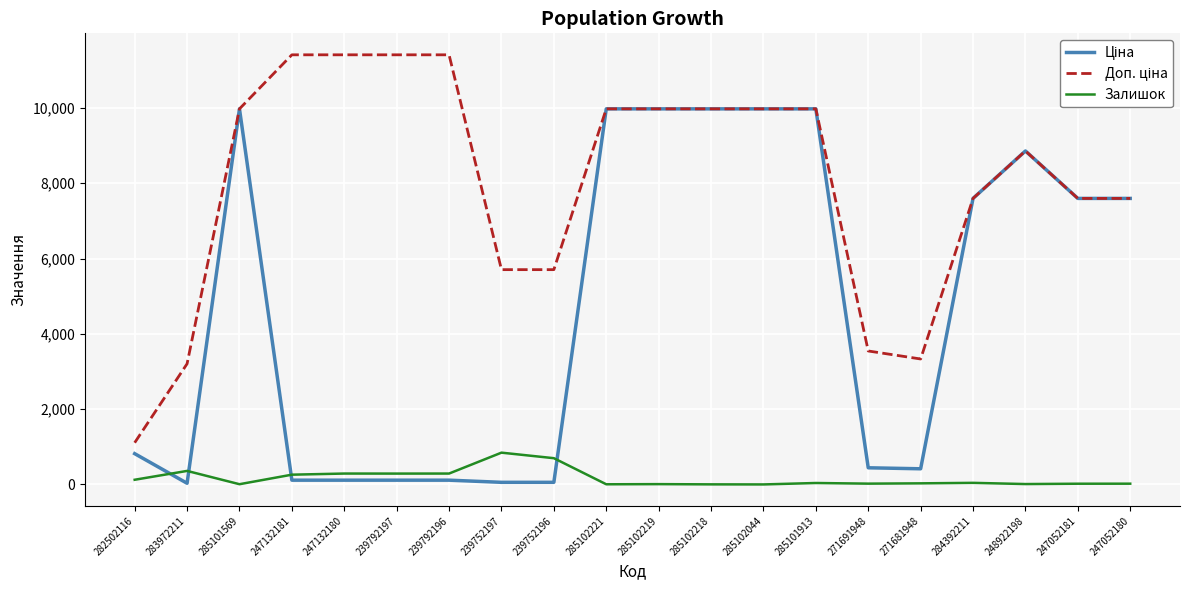

What is the maximum value shown in the chart?

11410.0